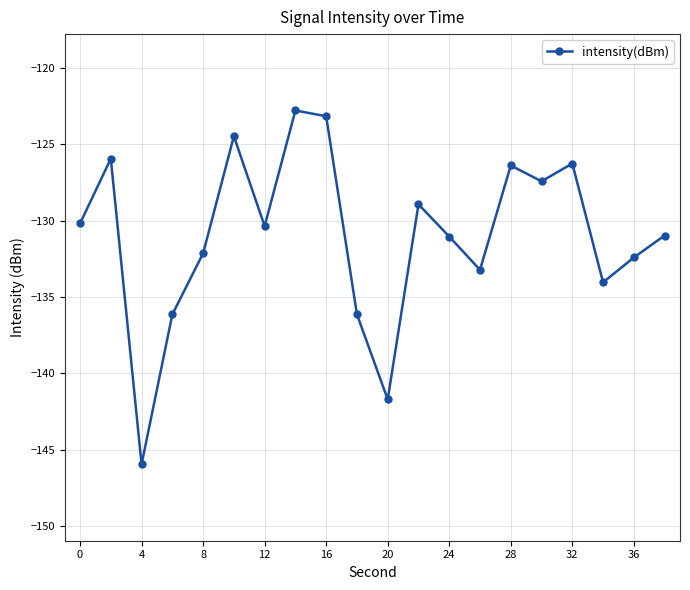

What is the value of the 15th point from the left?

-126.4